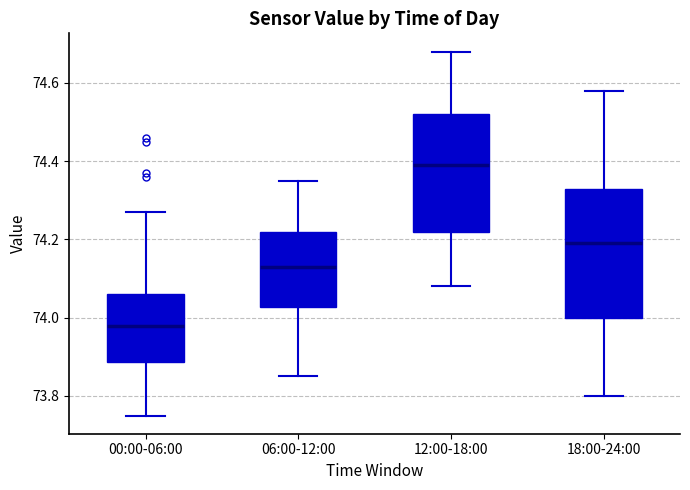

Which box is the tallest, from its lower edge to its upper edge?

18:00-24:00